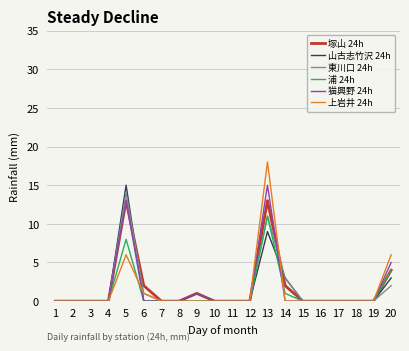

True or false: 東川口 24h has more than 0 interior local peaks.

True